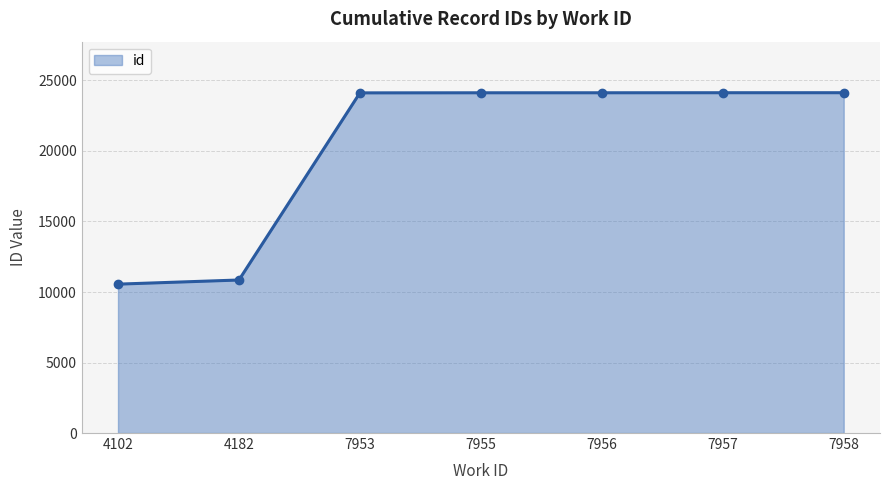

What is the greatest value displayed?

24132